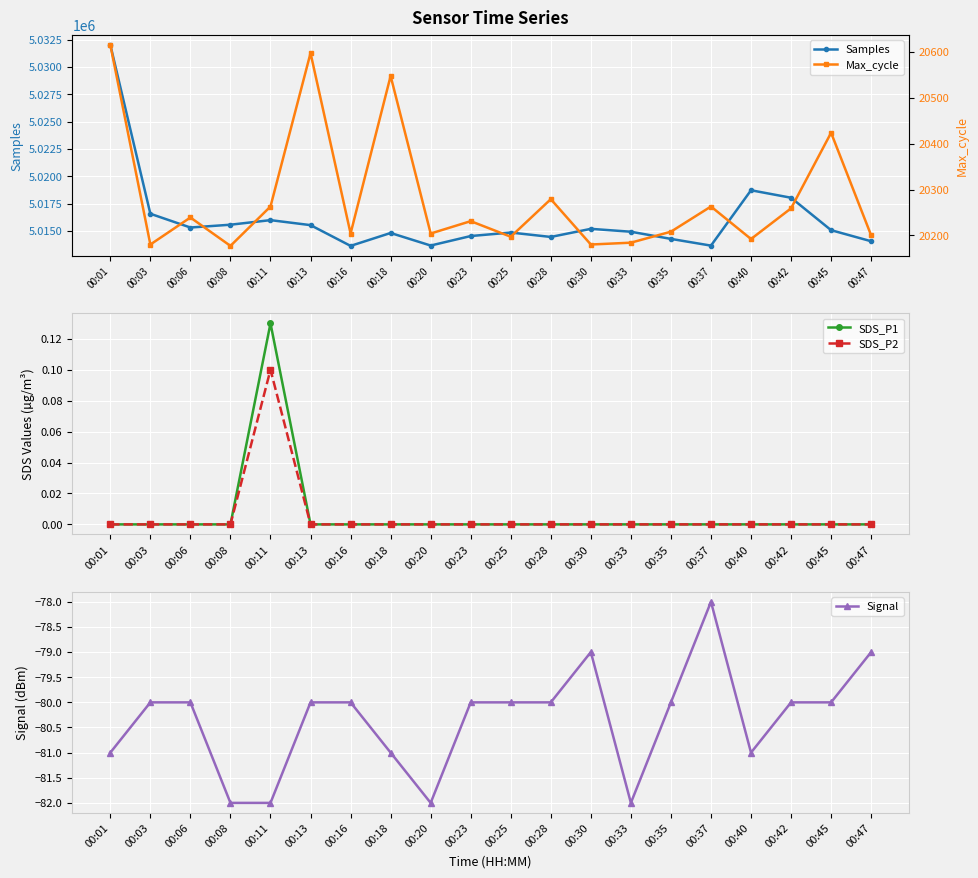

What is the difference between the second highest and minimum values in the Max_cycle series?

421.0